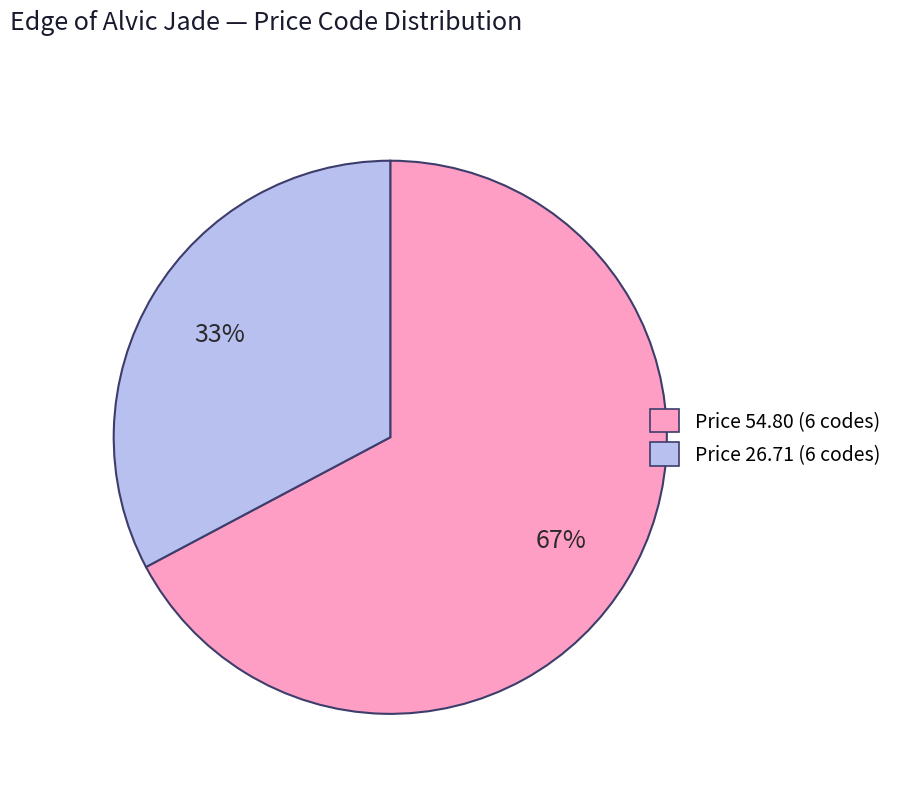

To the nearest percent, what is the average slice percentage?

50%